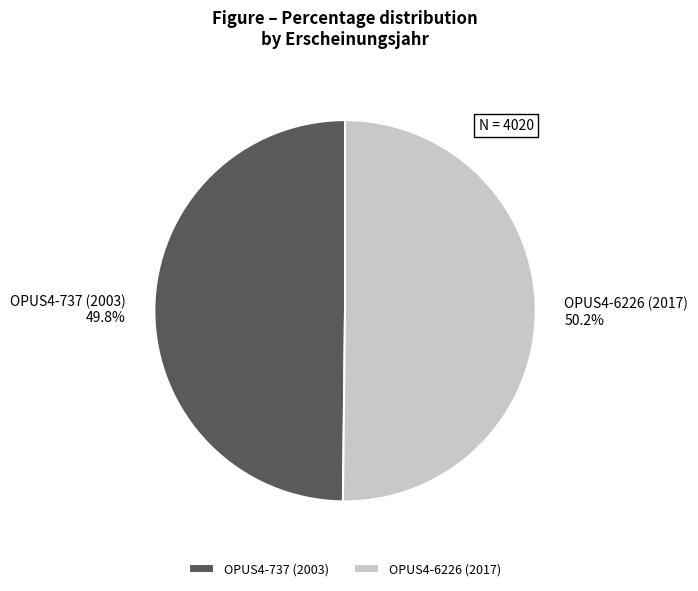

What is the ratio of the value at OPUS4-6226 (2017) to the value at OPUS4-737 (2003)?

1.0